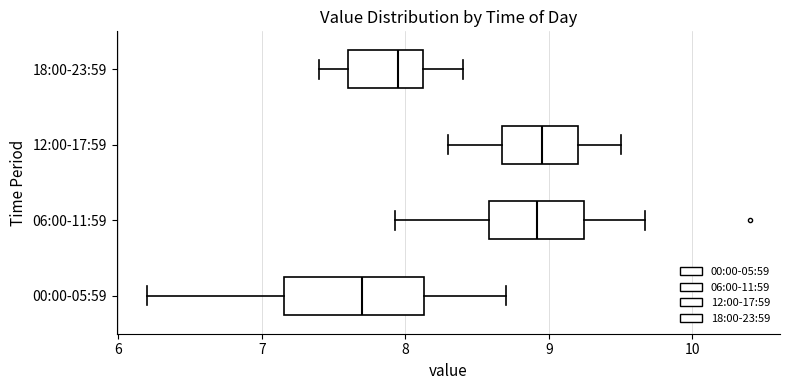

Which box has the furthest to the left median line?

00:00-05:59